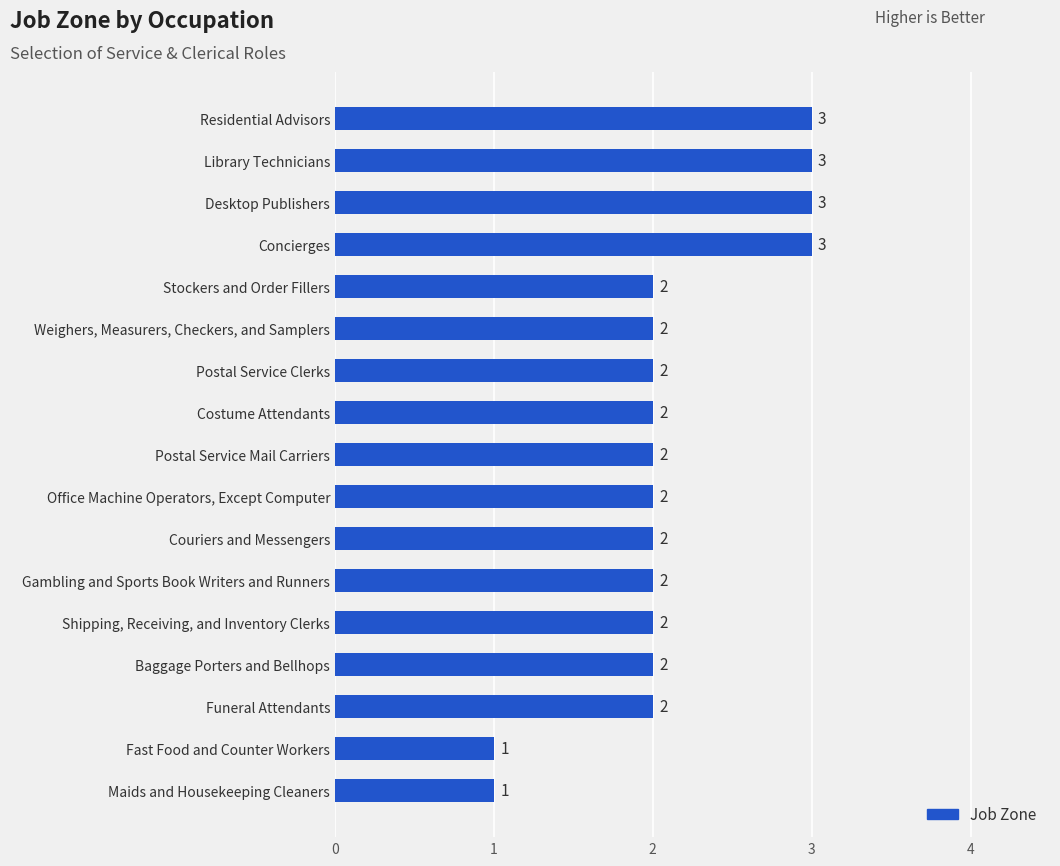

Does the chart contain stacked bars?

No